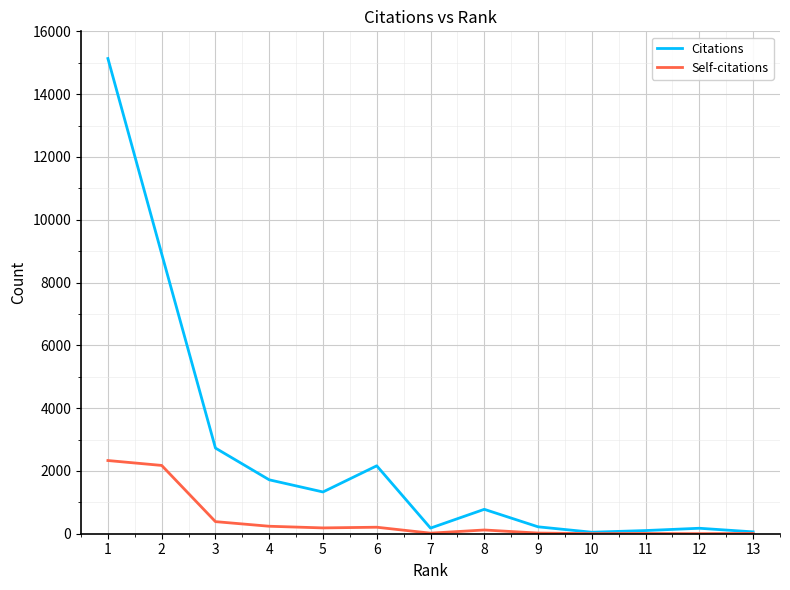

How many lines are shown in the chart?

2